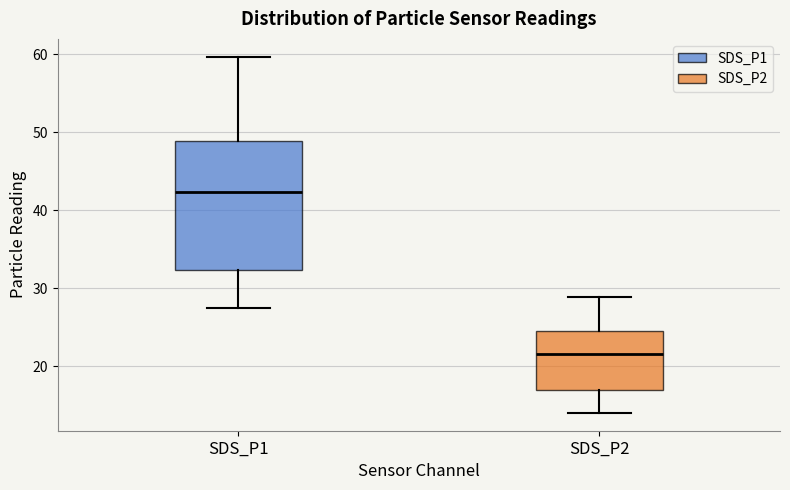

Which box has the highest median line?

SDS_P1